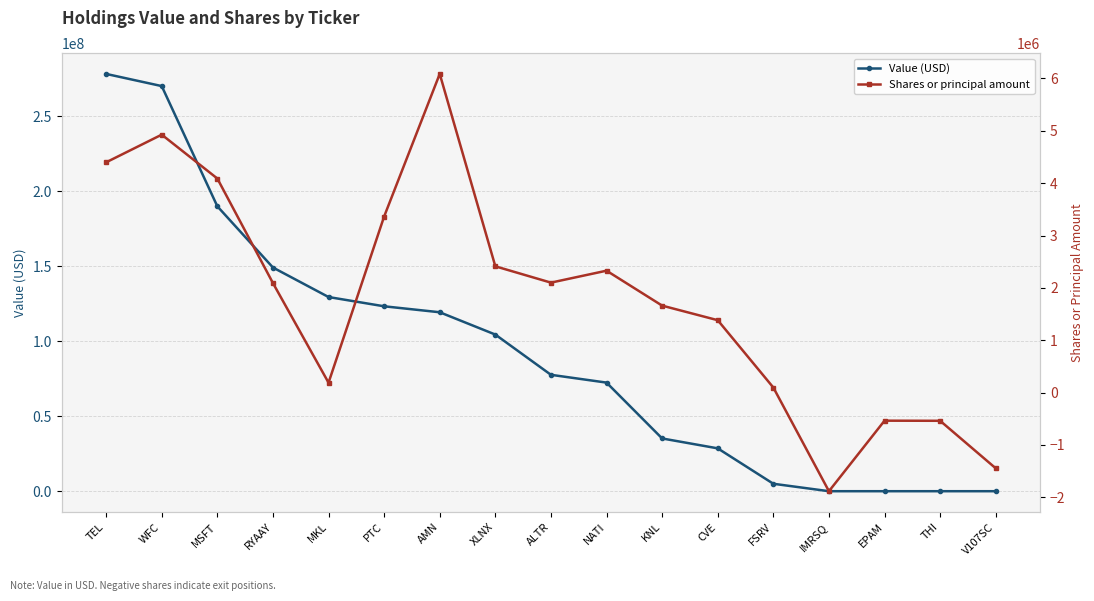

What is the approximate value of Value (USD) at MKL, to the nearest 10?

129467000